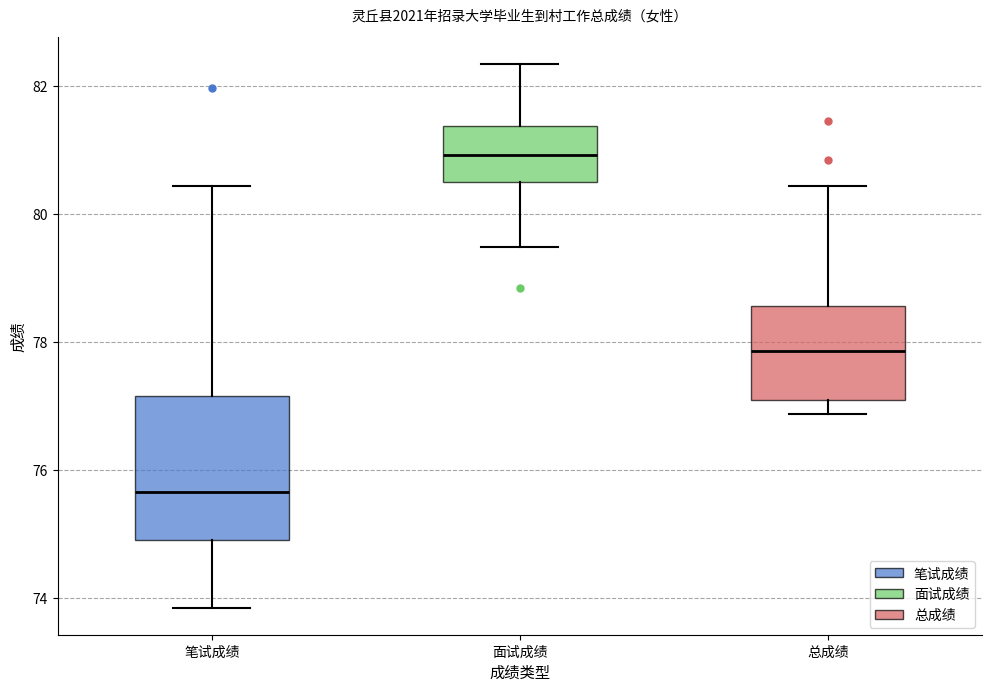

Which box is the tallest, from its lower edge to its upper edge?

笔试成绩